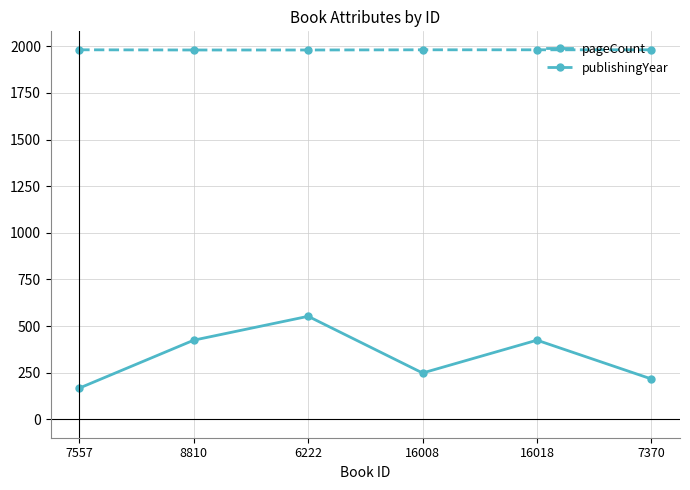

At 16008, list the series in order from smallest to largest.

pageCount, publishingYear